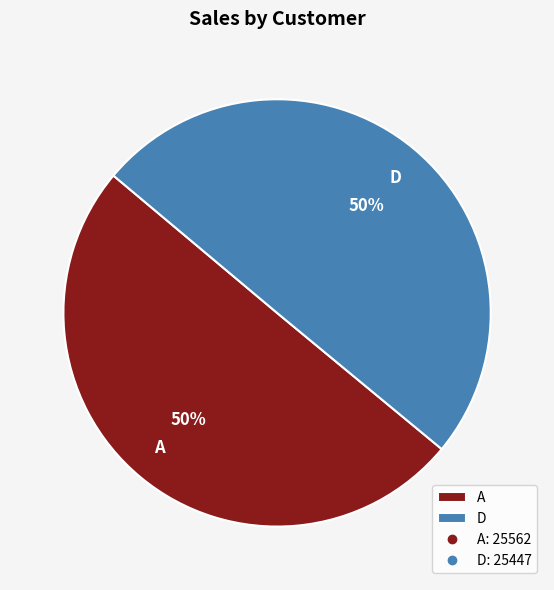

The A slice represents 40% of the pie. True or false?

False